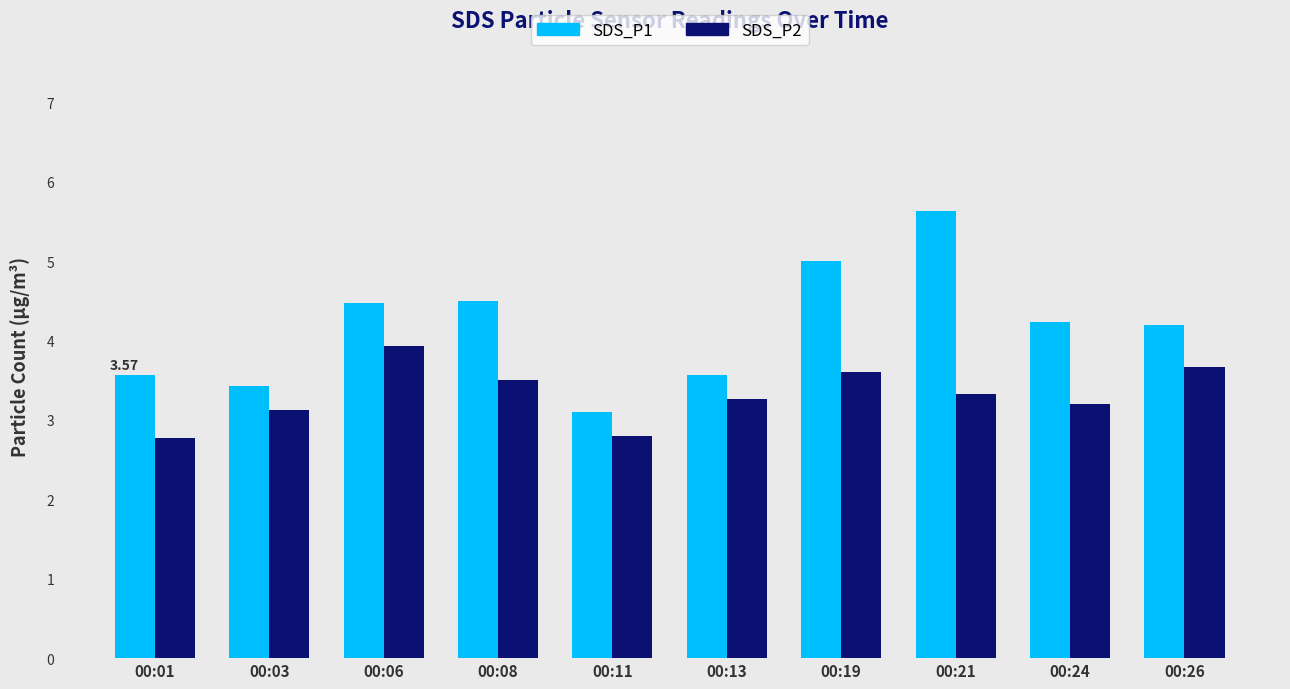

What is the value of the SDS_P1 bar at the 8th from the left?

5.6